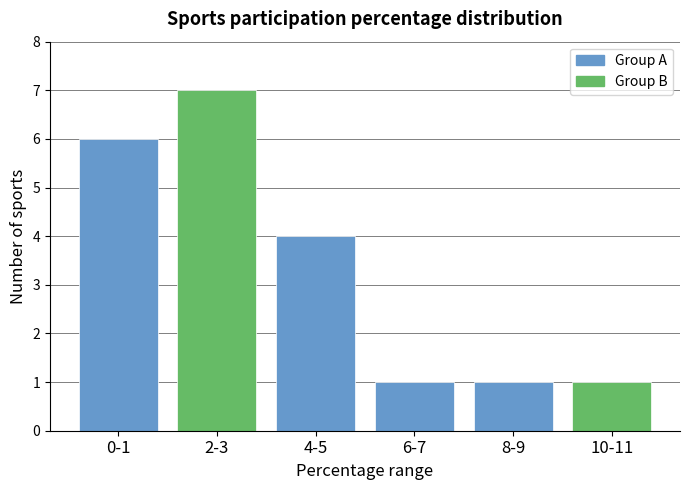

Reading left to right, extract all data points from this chart.

0-1=6	2-3=7	4-5=4	6-7=1	8-9=1	10-11=1